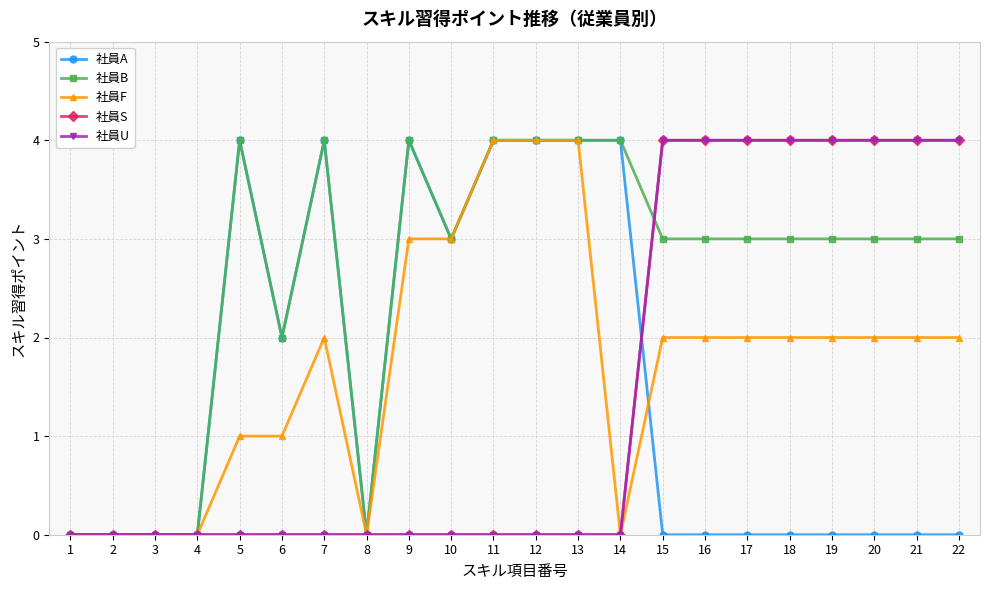

Which series has the largest total across all categories?

社員B